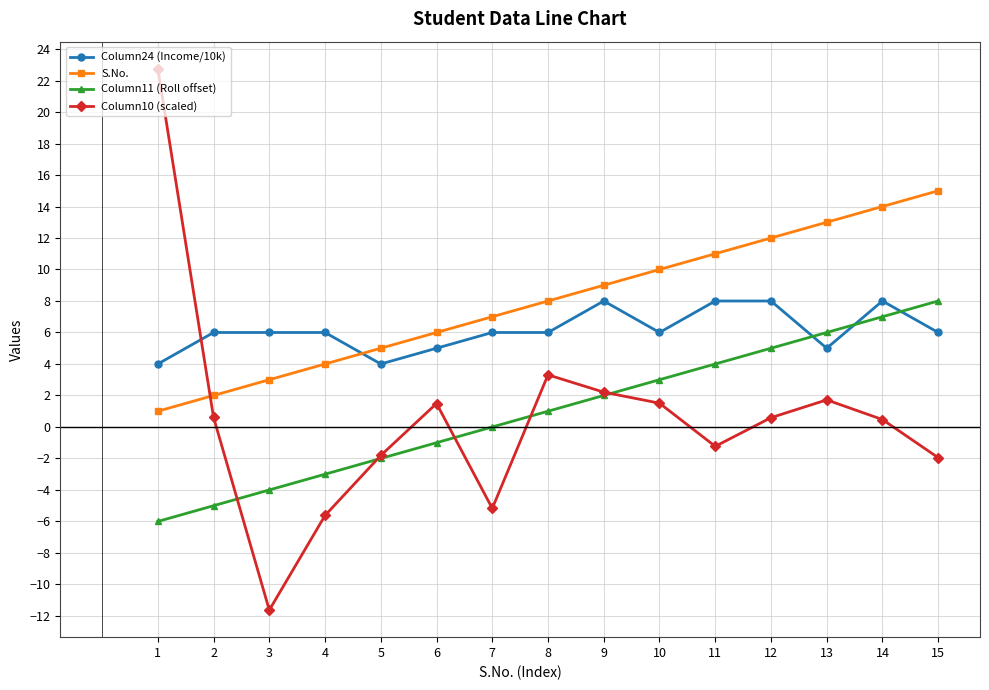

Between 3 and 6, which series saw the biggest shift?

Column10 (scaled)